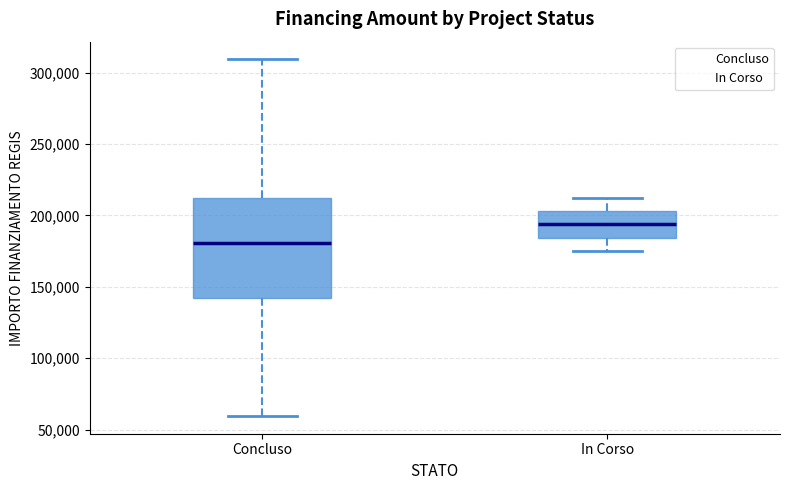

Comparing the boxes themselves (not the whiskers), which one is the tallest?

Concluso